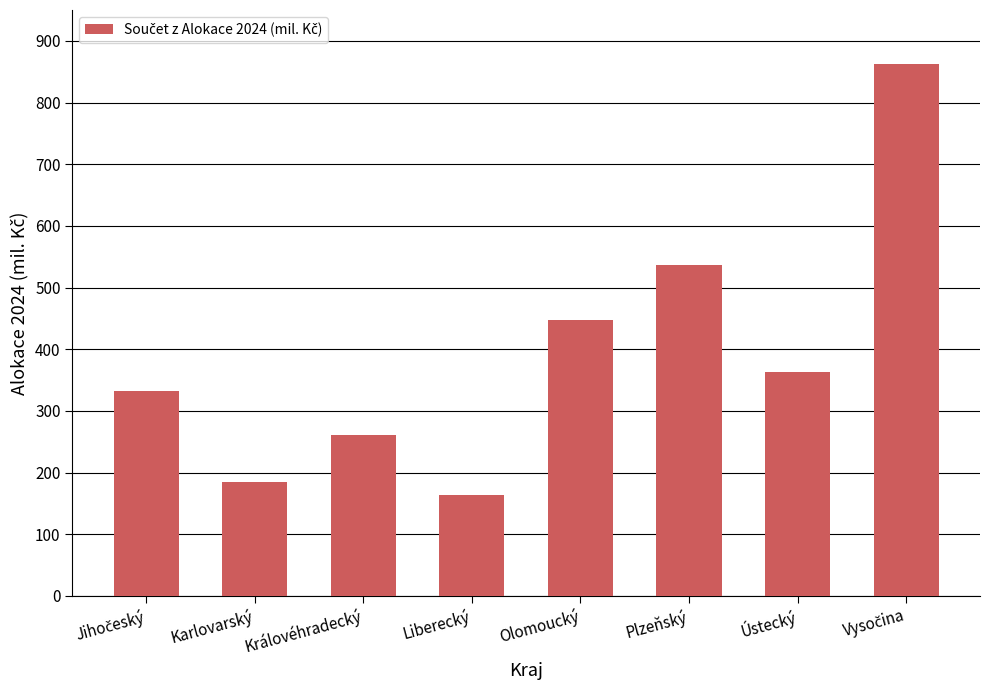

What is the average value?

393.9